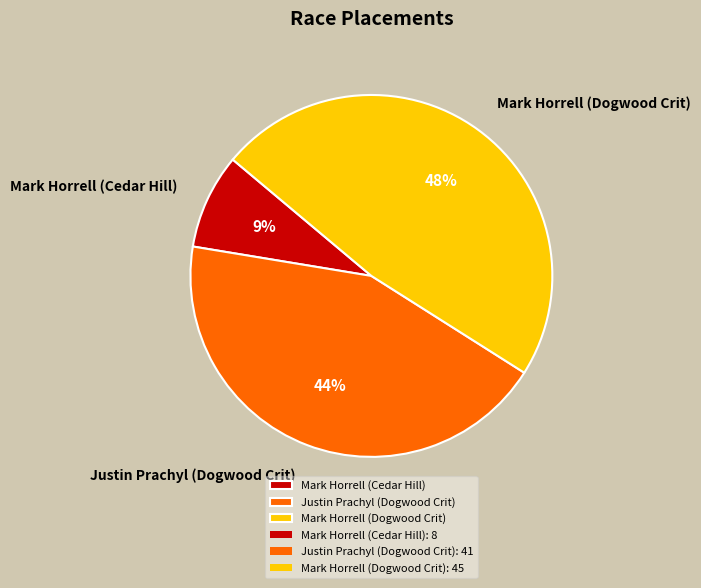

The Mark Horrell (Dogwood Crit) slice represents 48% of the pie. True or false?

True